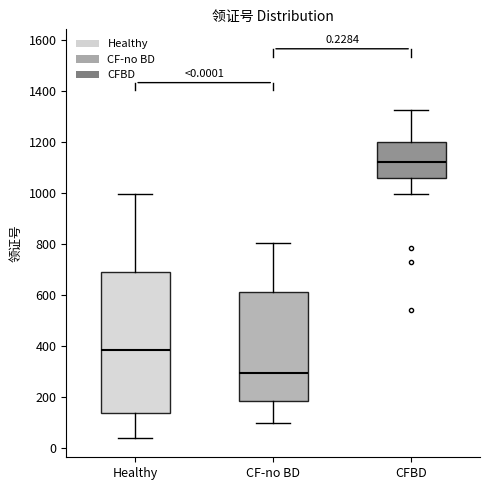

Which box has the highest median line?

CFBD